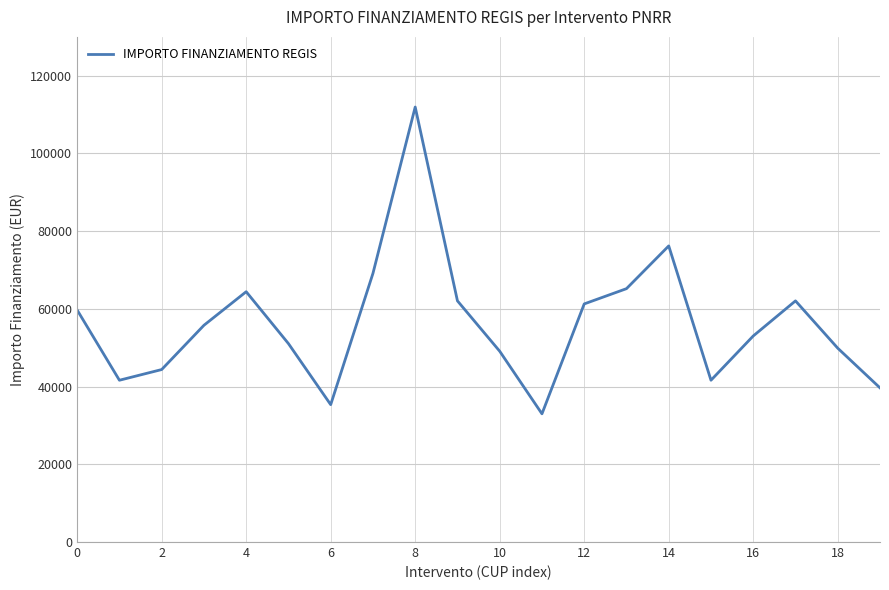

How many lines are shown in the chart?

1